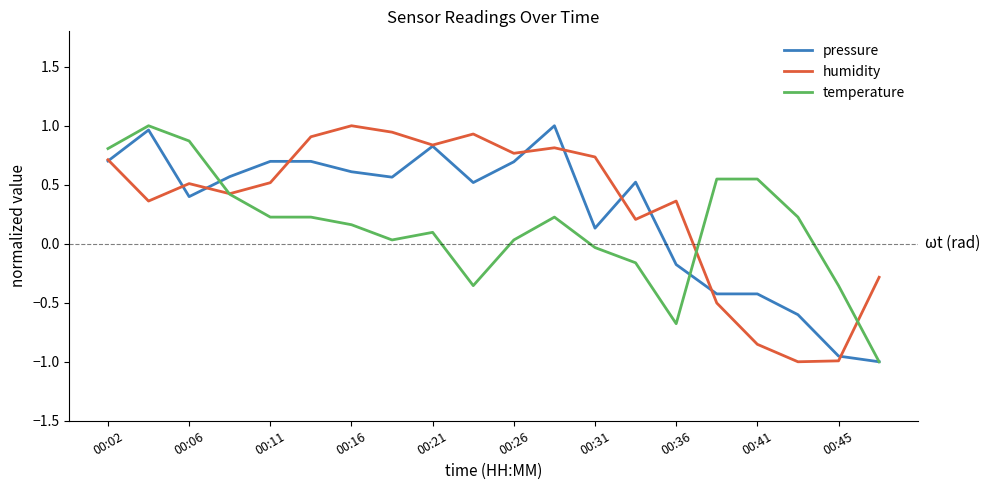

What is the sum of all temperature values?

2.8